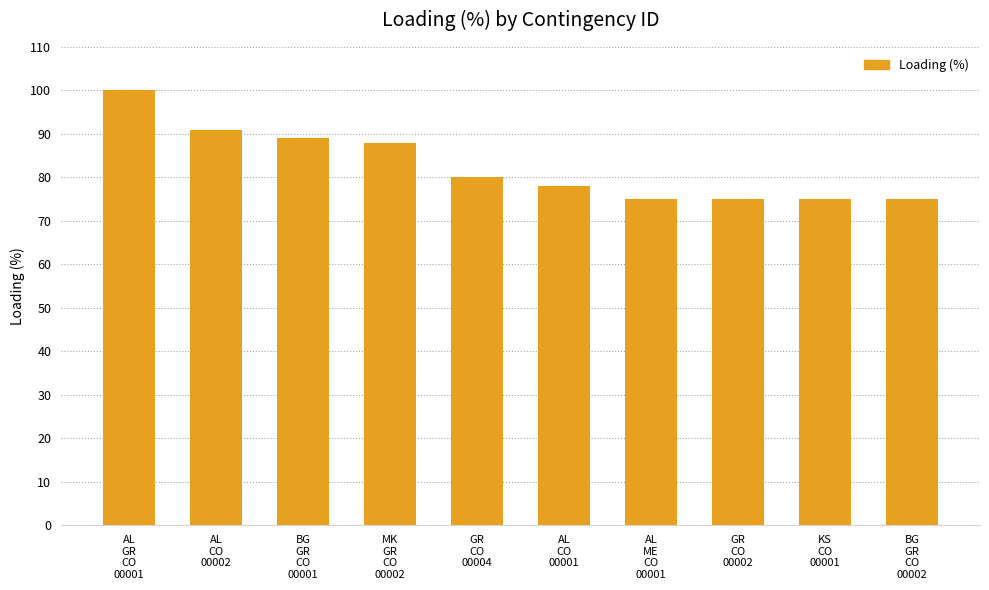

What is the ratio of the value at MK
GR
CO
00002 to the value at AL
ME
CO
00001?

1.2